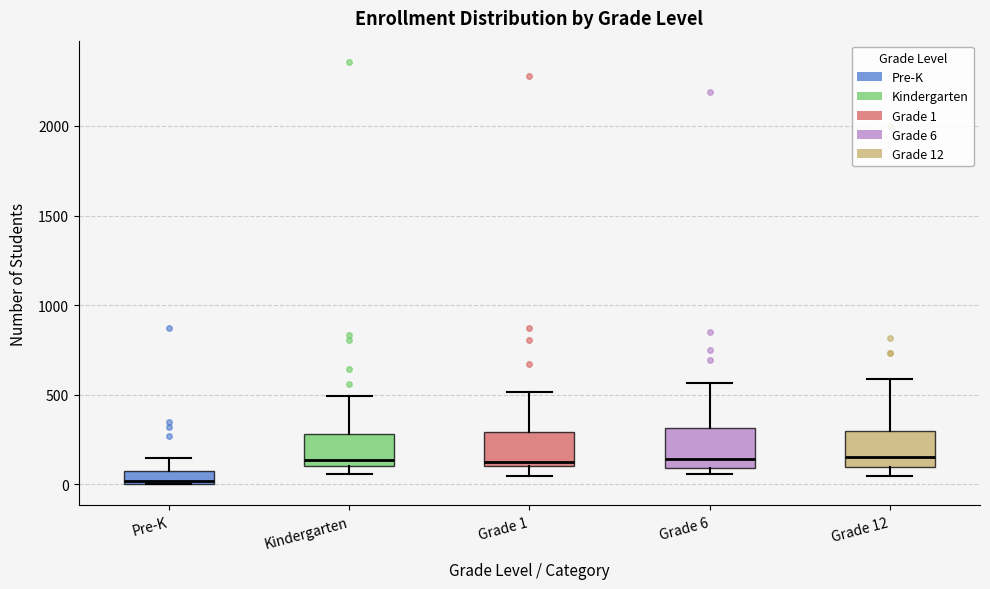

Reading left to right, read every box against the y-axis: the position of its median line, the range the box covers, and the ends of its whiskers. The values are not printed on the chart, so give them approximately, as read against the axis.

Pre-K: median 0 (just above the box's lower edge), box 0 to 100, whiskers 0 to 150
Kindergarten: median 150, box 100 to 300, whiskers 50 to 500
Grade 1: median 100 (just above the box's lower edge), box 100 to 300, whiskers 50 to 500
Grade 6: median 150, box 100 to 300, whiskers 50 to 550
Grade 12: median 150, box 100 to 300, whiskers 50 to 600